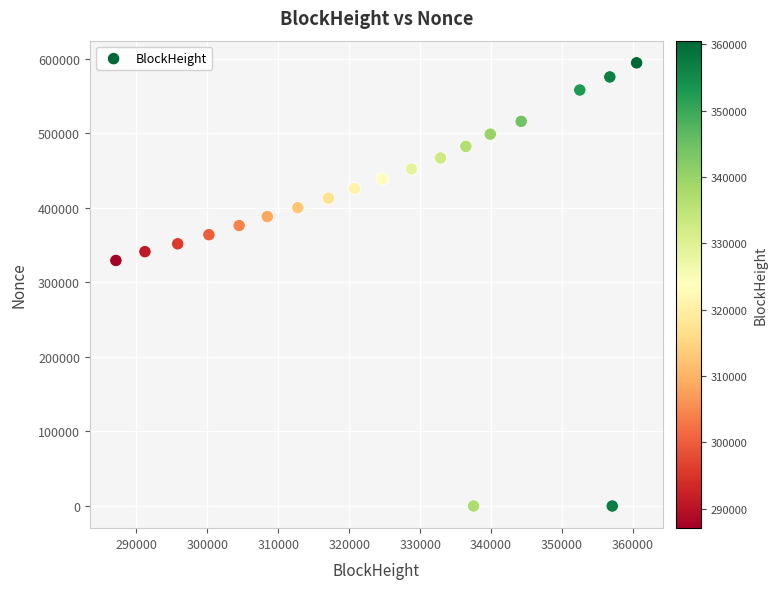

What Y value in the scatter plot is closest to 297112?

329224